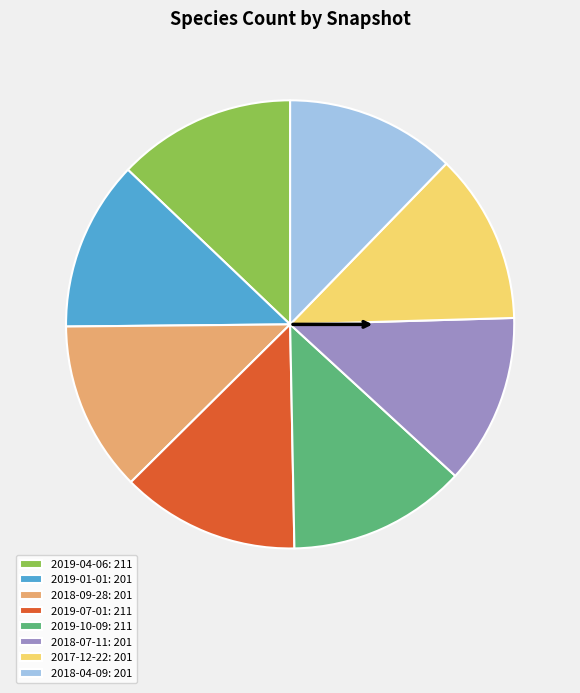

Does 2018-07-11 account for over 50% of the chart?

No